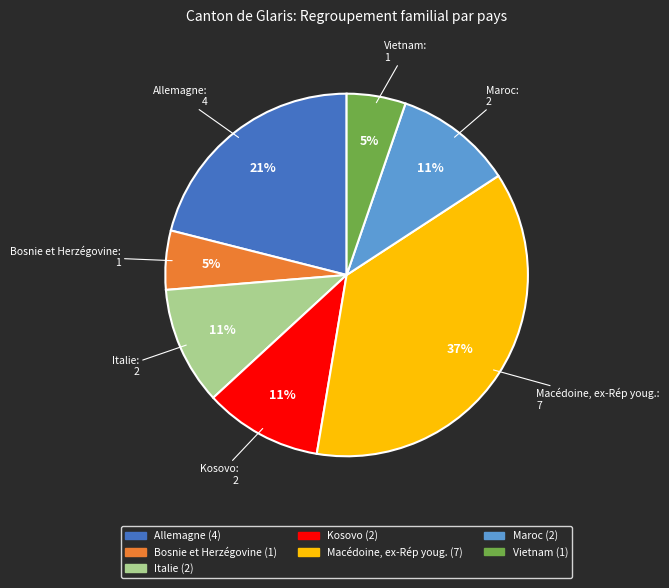

True or false: Allemagne accounts for 7% of the total.

False